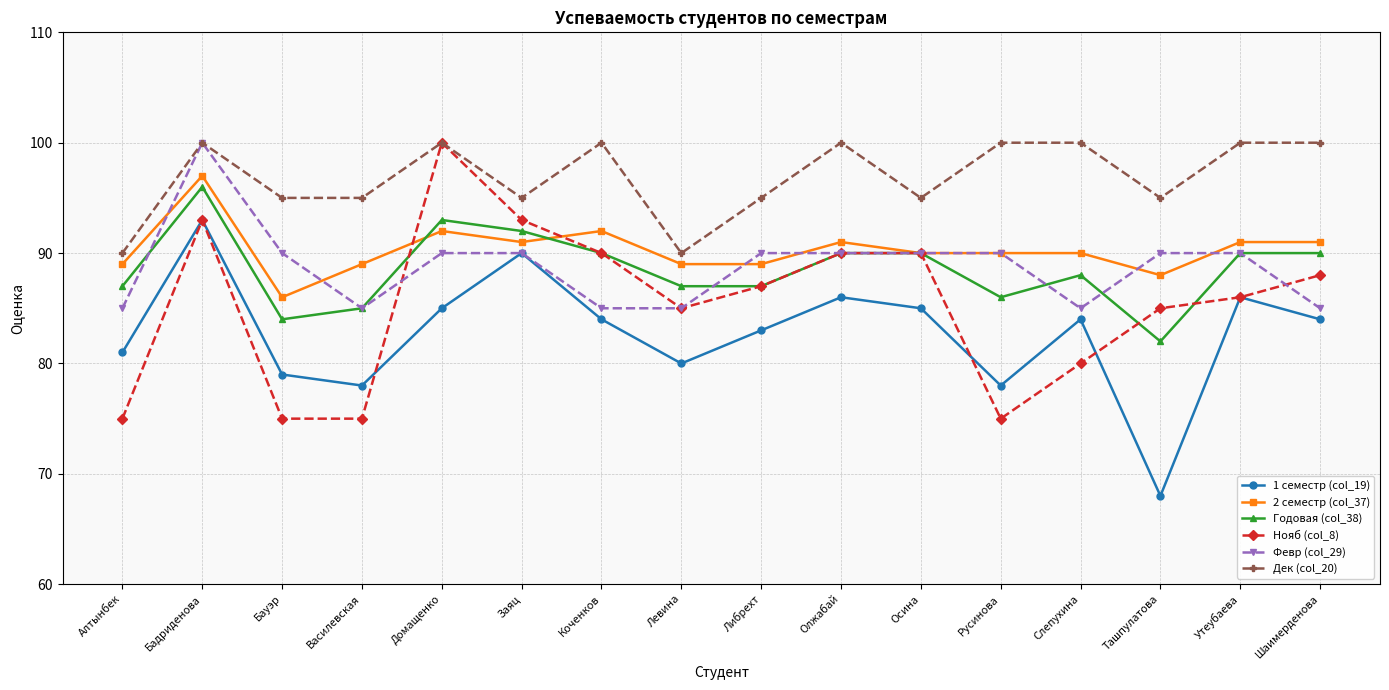

How many Дек (col_20) values are between 95 and 100?

14